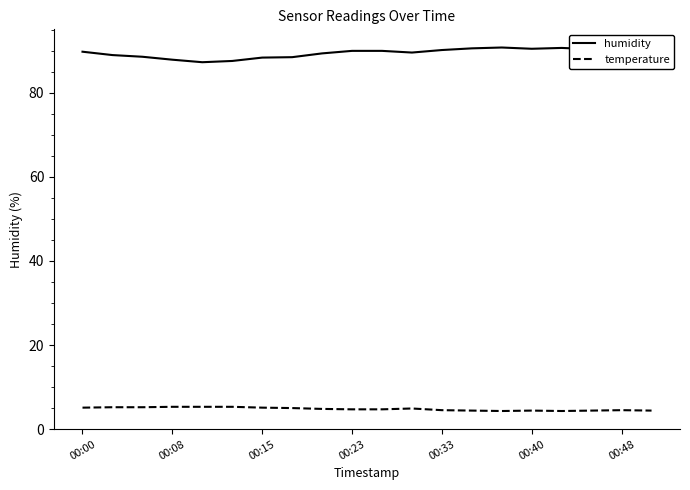

What is the highest value of the humidity series?

90.8